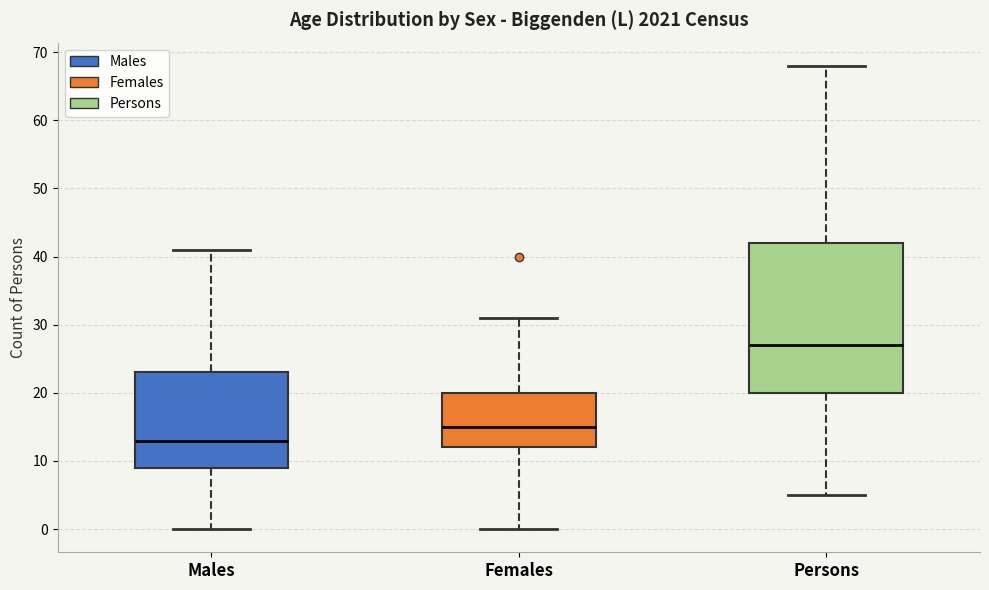

Which box has the lowest median line?

Males